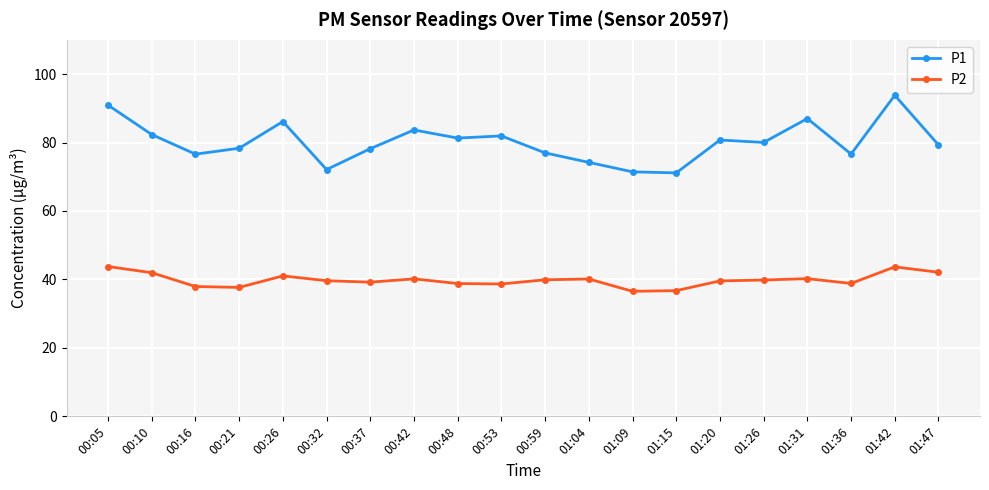

At which category is the sum across all series the highest?

01:42